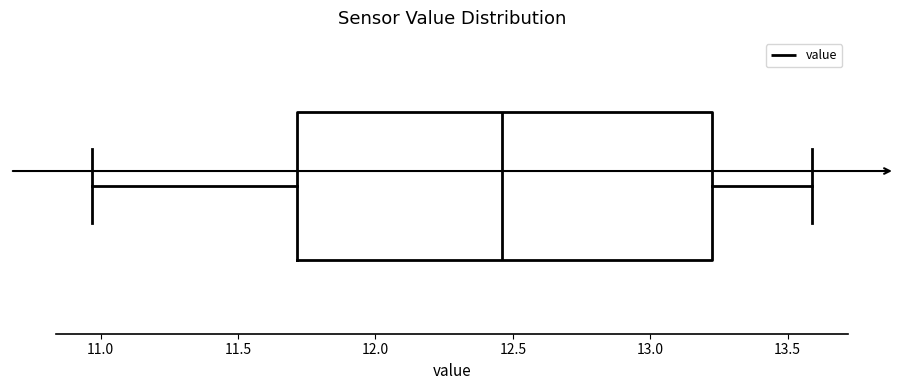

Where does the right whisker of the box end on the x-axis? The values are not printed on the chart, so give them approximately, as read against the axis.

13.60